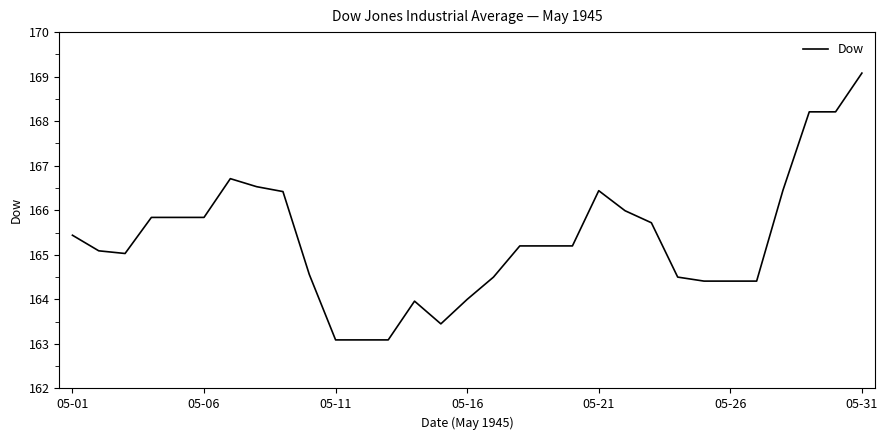

What is the maximum value shown in the chart?

169.1